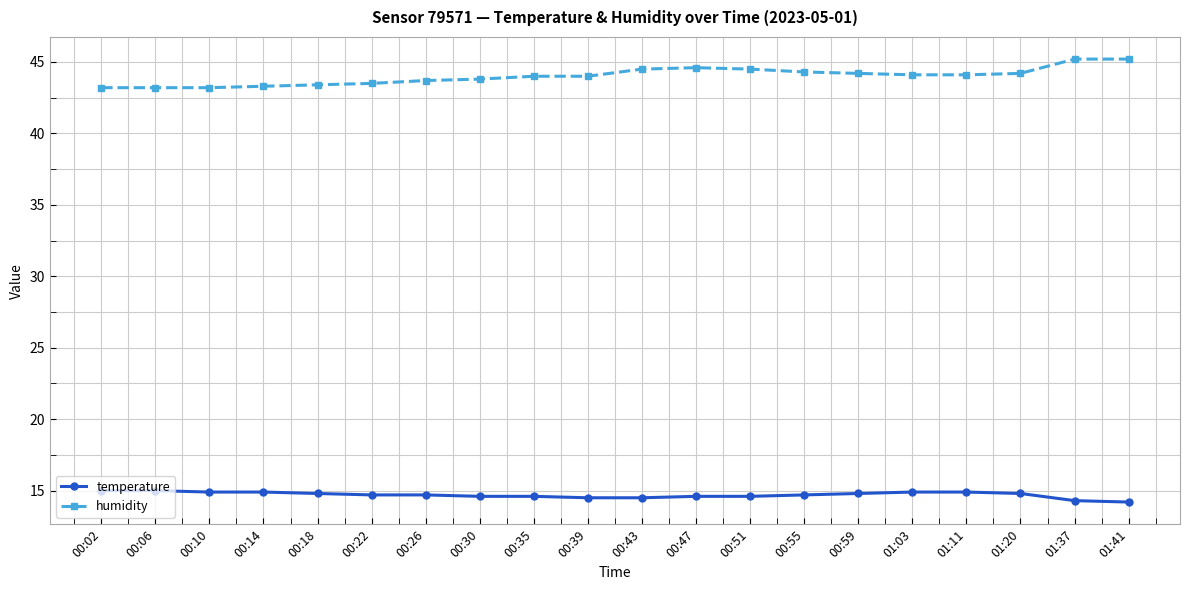

At 01:37, list the series in order from smallest to largest.

temperature, humidity